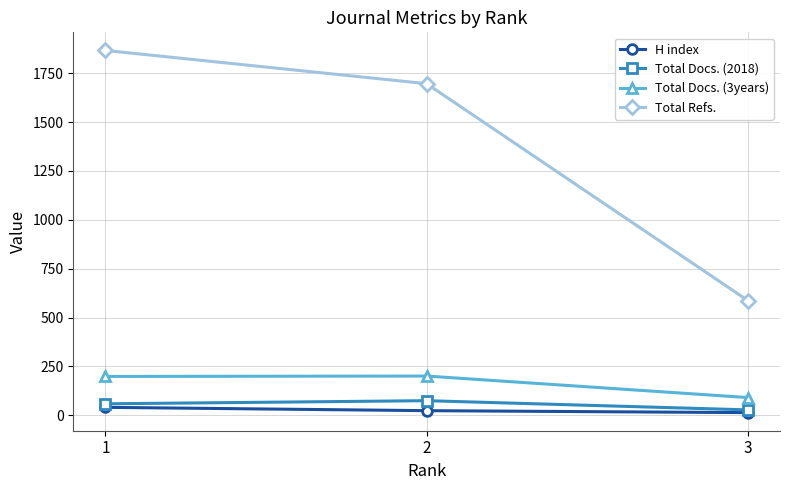

Is the value of Total Docs. (2018) at 1 greater than the value of Total Docs. (3years) at 2?

No